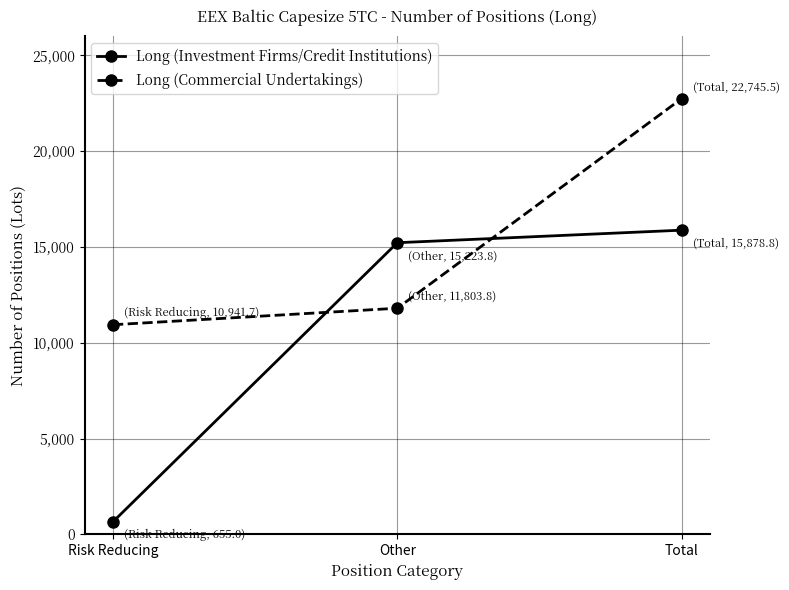

Which category has the lowest value across all series?

Risk Reducing